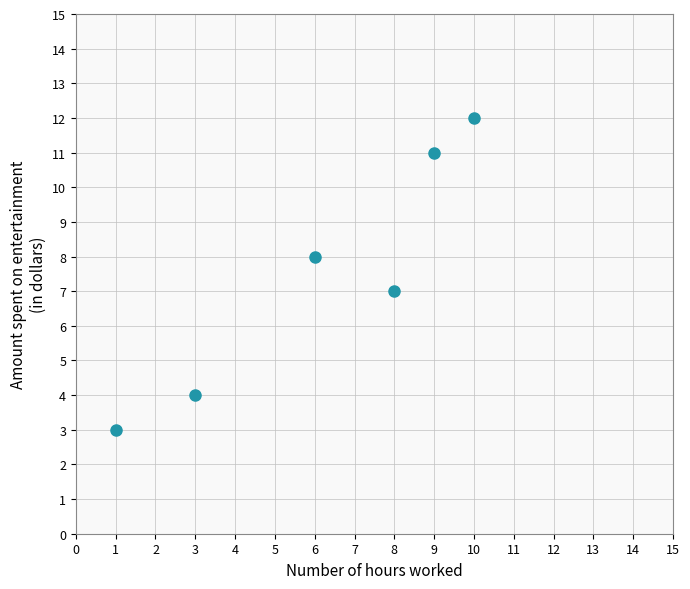

What is the range of Y values (max minus min)?

9